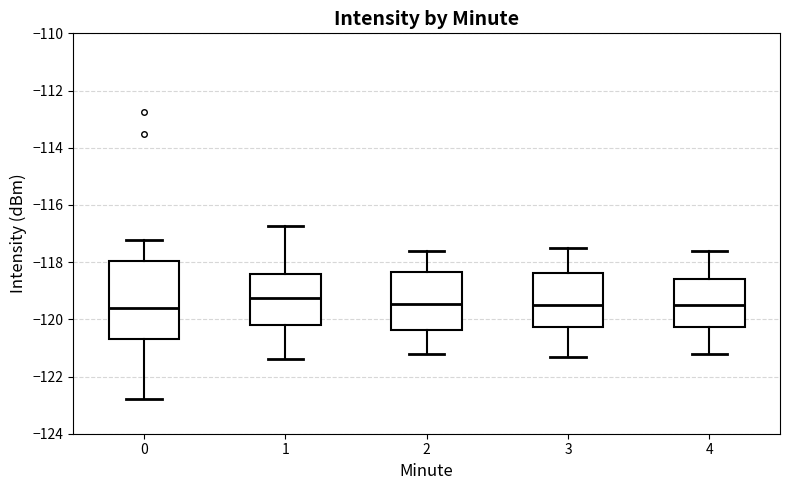

Reading left to right, transcribe this box plot: for each box, give where its median line is, the range the box spans, and where its two whiskers end, as read against the y-axis. The values are not printed on the chart, so give them approximately, as read against the axis.

0: median -119.6, box -120.8 to -118.0, whiskers -122.8 to -117.2
1: median -119.2, box -120.2 to -118.4, whiskers -121.4 to -116.8
2: median -119.4, box -120.4 to -118.4, whiskers -121.2 to -117.6
3: median -119.4, box -120.2 to -118.4, whiskers -121.2 to -117.4
4: median -119.4, box -120.2 to -118.6, whiskers -121.2 to -117.6